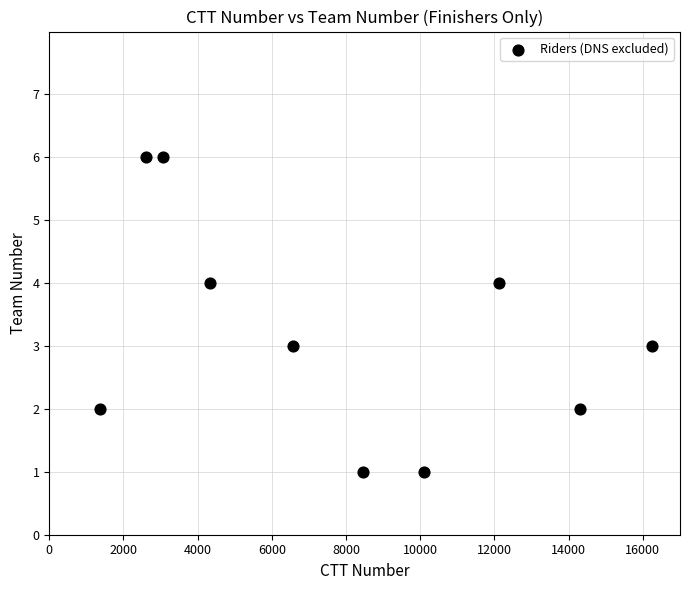

What is the average Y value?

3